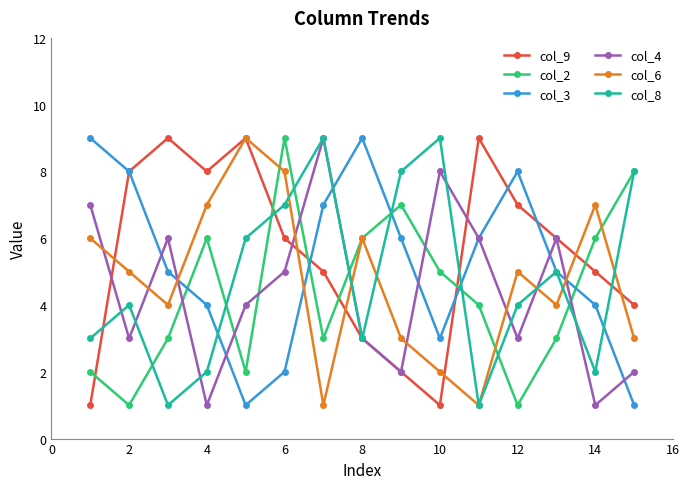

How many lines are shown in the chart?

6